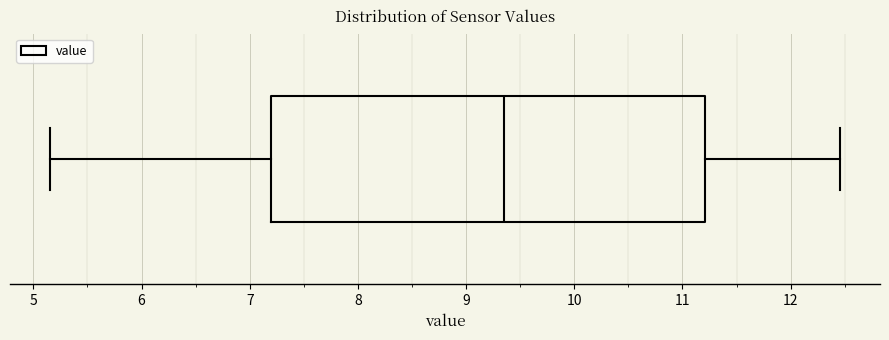

Where is the left edge of the box on the x-axis? The values are not printed on the chart, so give them approximately, as read against the axis.

7.2